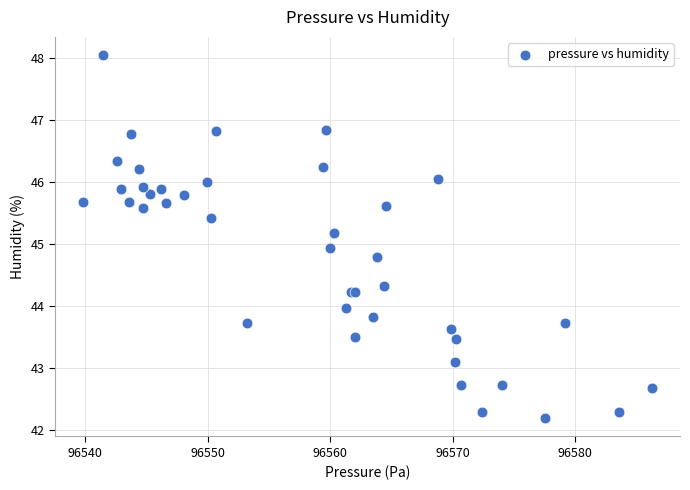

What Y value in the scatter plot is closest to 45?

44.9